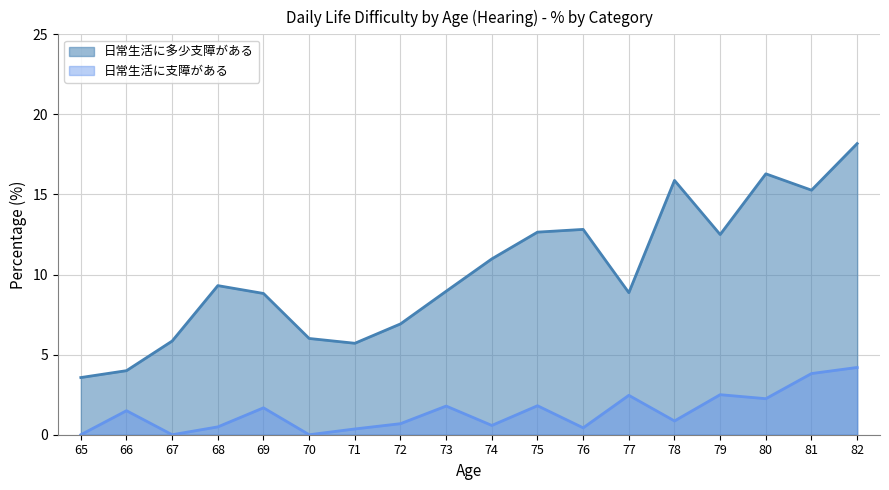

True or false: 日常生活に支障がある and 日常生活に多少支障がある cross at least once.

False